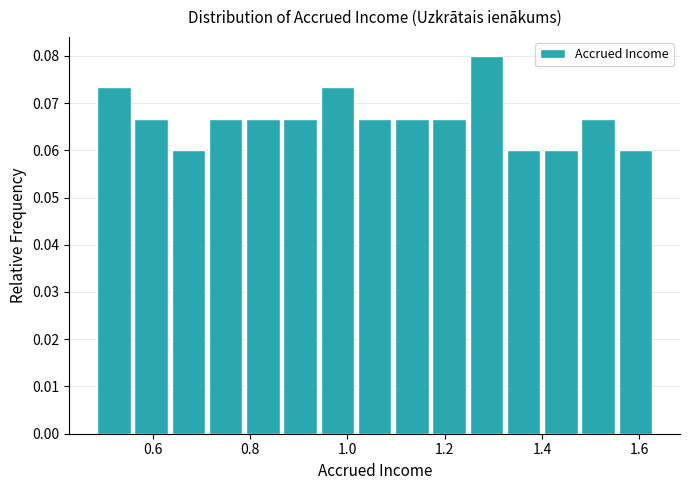

Around what value on the x-axis is the tallest bar? Give the approximate position of its centre, as read against the axis.

1.28